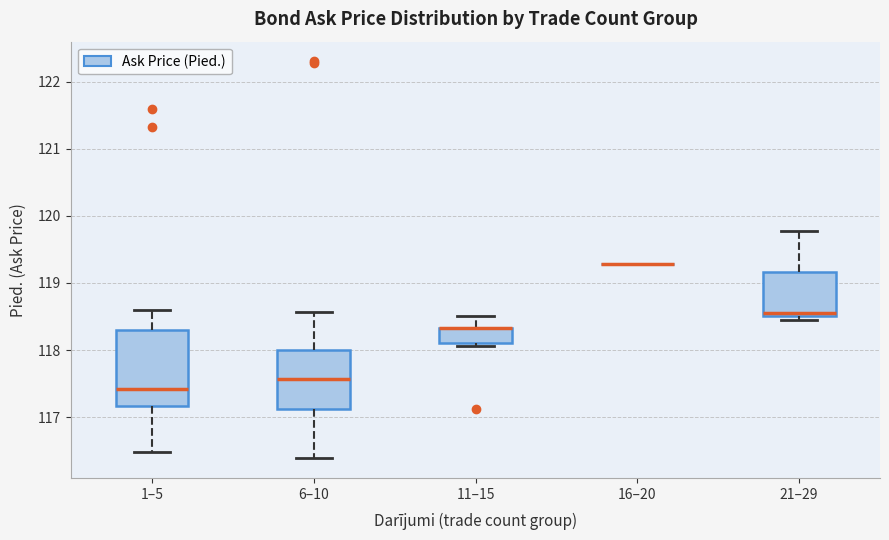

Reading left to right, transcribe this box plot: for each box, give where its median line is, the range the box spans, and where its two whiskers end, as read against the y-axis. The values are not printed on the chart, so give them approximately, as read against the axis.

1–5: median 117.4, box 117.2 to 118.3, whiskers 116.5 to 118.6
6–10: median 117.6, box 117.1 to 118.0, whiskers 116.4 to 118.6
11–15: median 118.3 (drawn on the box's upper edge), box 118.1 to 118.3, whiskers 118.1 (just below the box's lower edge) to 118.5
16–20: box collapsed to a line at 119.3, whiskers 119.3 to 119.3
21–29: median 118.6, box 118.5 to 119.2, whiskers 118.5 (just below the box's lower edge) to 119.8